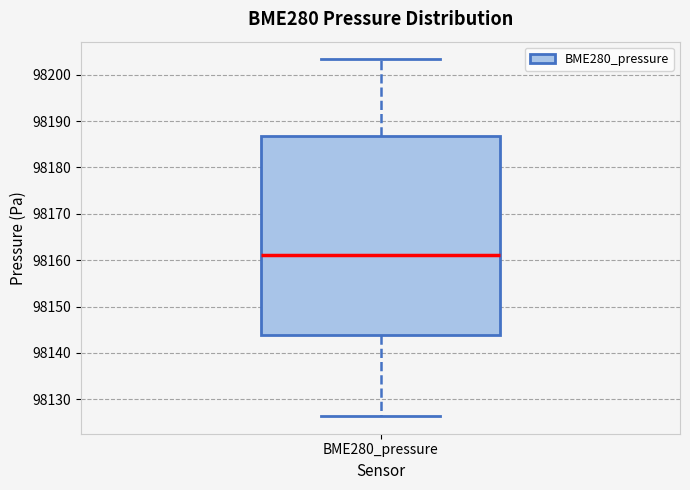

Read this box plot against the y-axis: the position of the median line, the range covered by the box, and the ends of both whiskers. The values are not printed on the chart, so give them approximately, as read against the axis.

median 98161, box 98144 to 98187, whiskers 98126 to 98203